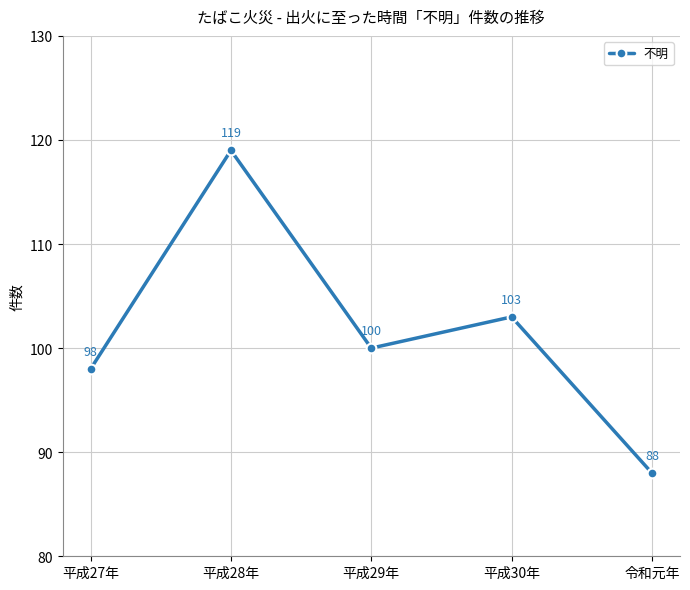

The chart shows a value of 68 at 平成28年. True or false?

False